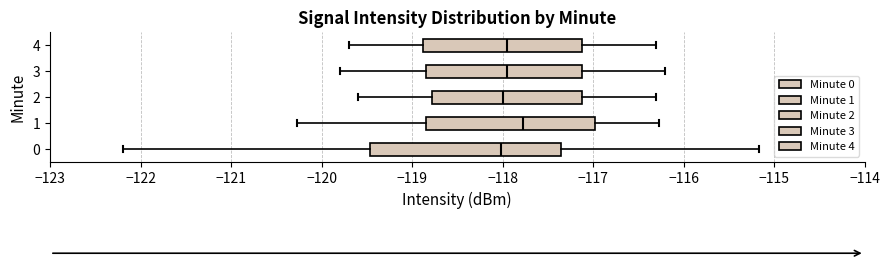

Reading bottom to top, read every box against the x-axis: the position of its median line, the range the box covers, and the ends of its whiskers. The values are not printed on the chart, so give them approximately, as read against the axis.

0: median -118.0, box -119.5 to -117.4, whiskers -122.2 to -115.2
1: median -117.8, box -118.8 to -117.0, whiskers -120.3 to -116.3
2: median -118.0, box -118.8 to -117.1, whiskers -119.6 to -116.3
3: median -117.9, box -118.8 to -117.1, whiskers -119.8 to -116.2
4: median -117.9, box -118.9 to -117.1, whiskers -119.7 to -116.3